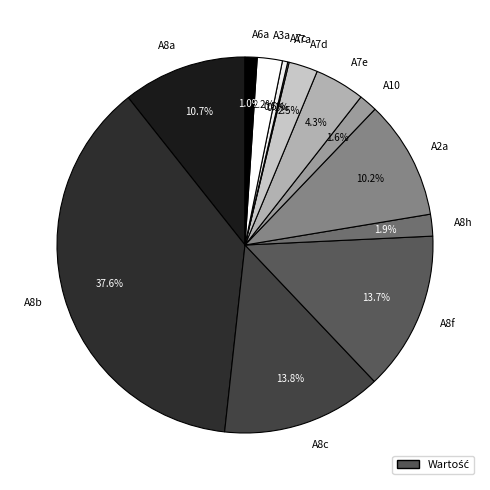

What percentage is the A7e slice, to the nearest percent?

4%